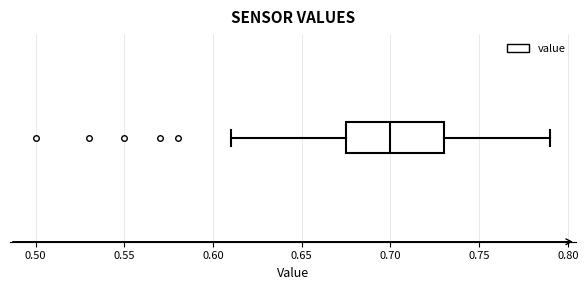

Transcribe this box plot: give where the median line is, the range the box spans, and where the two whiskers end, as read against the x-axis. The values are not printed on the chart, so give them approximately, as read against the axis.

median 0.700, box 0.675 to 0.730, whiskers 0.610 to 0.790